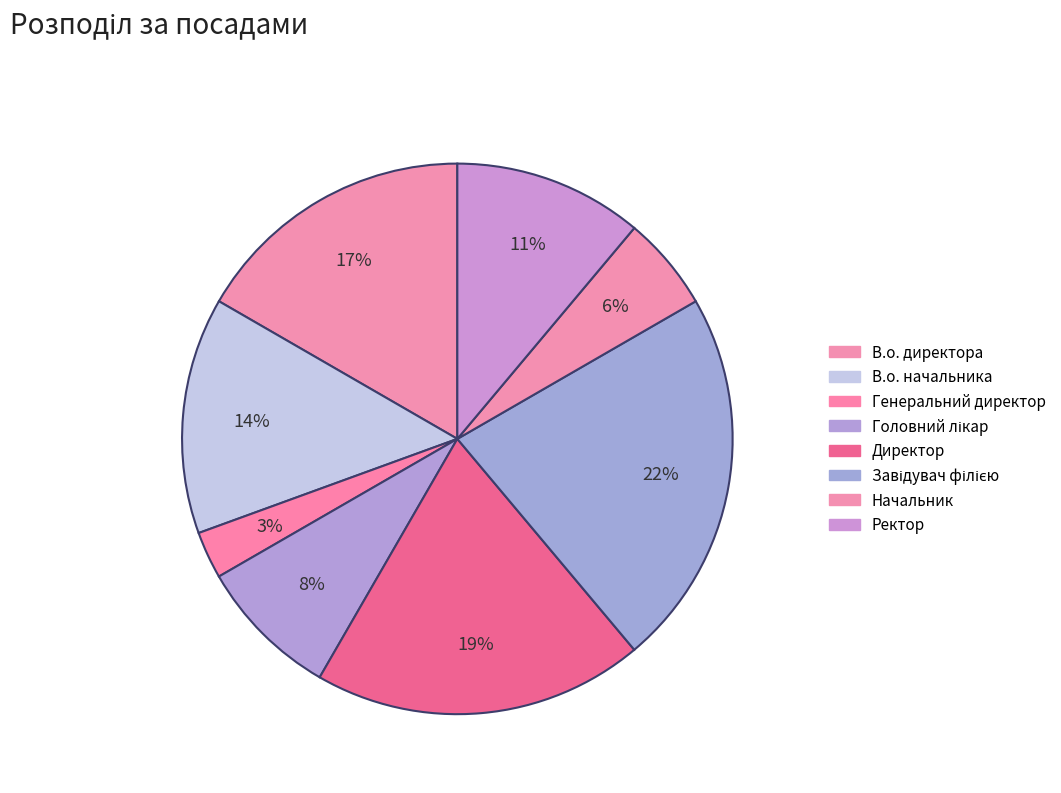

How many segments does this pie chart have?

8